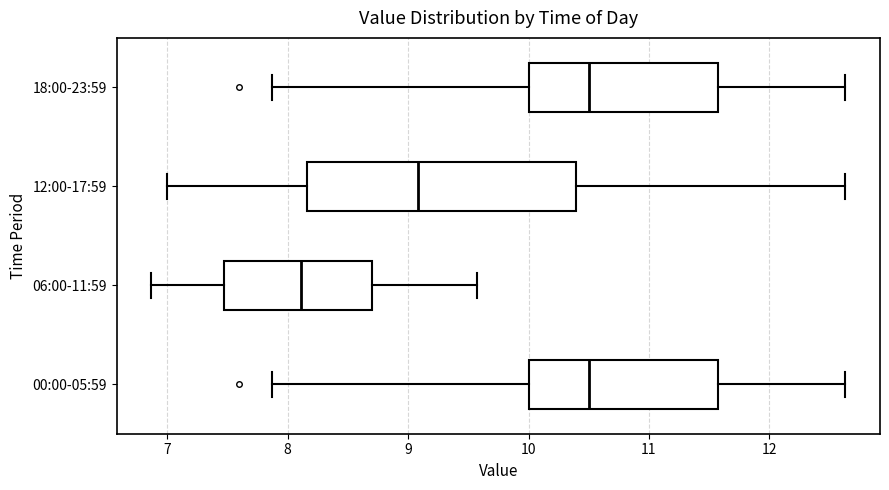

Which box is the widest, from its left edge to its right edge?

12:00-17:59